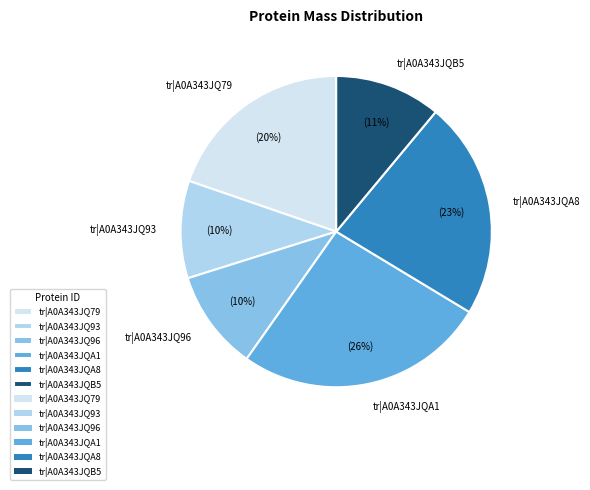

Approximately how many times larger is the value at tr|A0A343JQ96 compared to tr|A0A343JQ93?

1.0